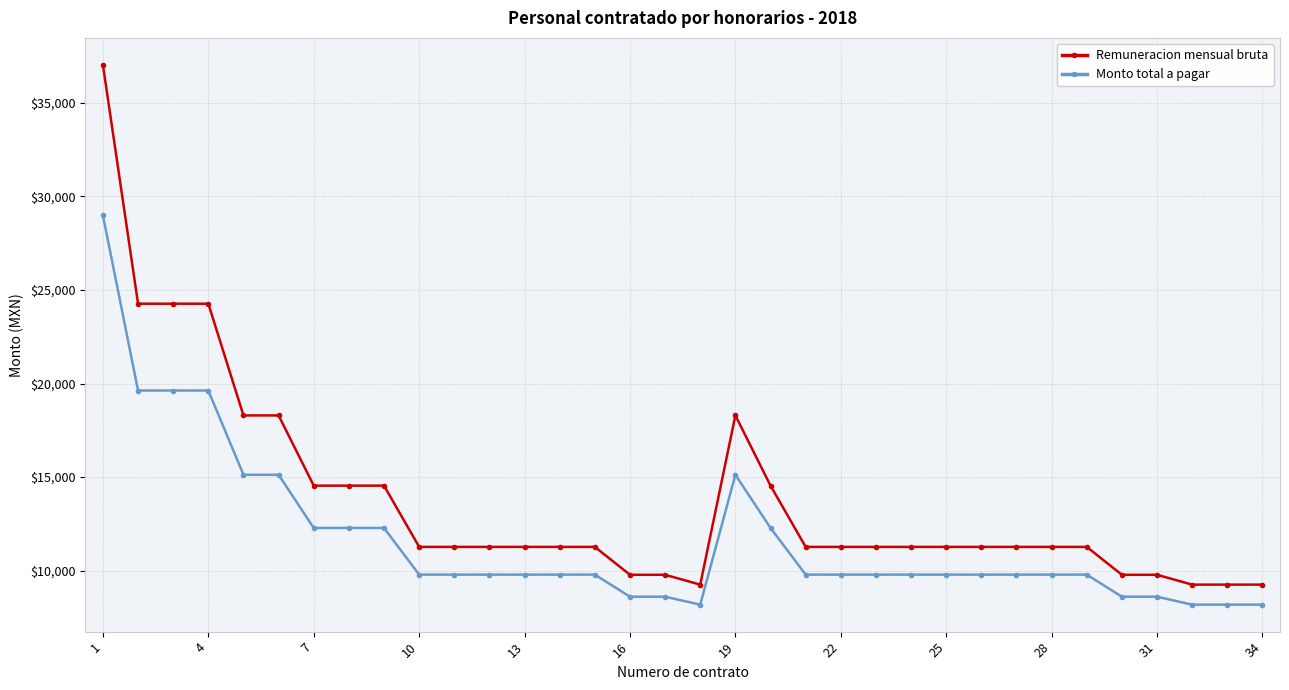

True or false: Monto total a pagar and Remuneracion mensual bruta cross at least once.

False